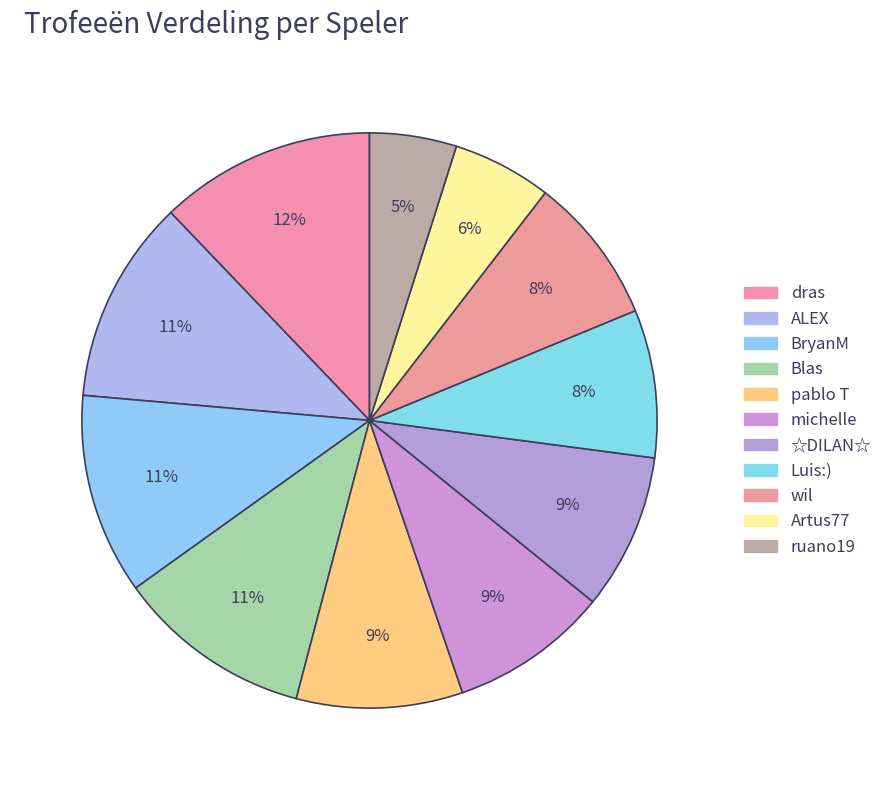

What percentage is the BryanM slice, to the nearest percent?

11%